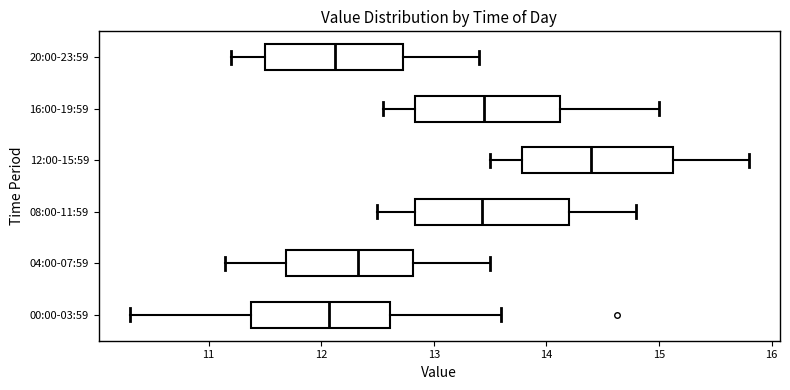

Where is the right edge of the box for 00:00-03:59 on the x-axis? The values are not printed on the chart, so give them approximately, as read against the axis.

12.6